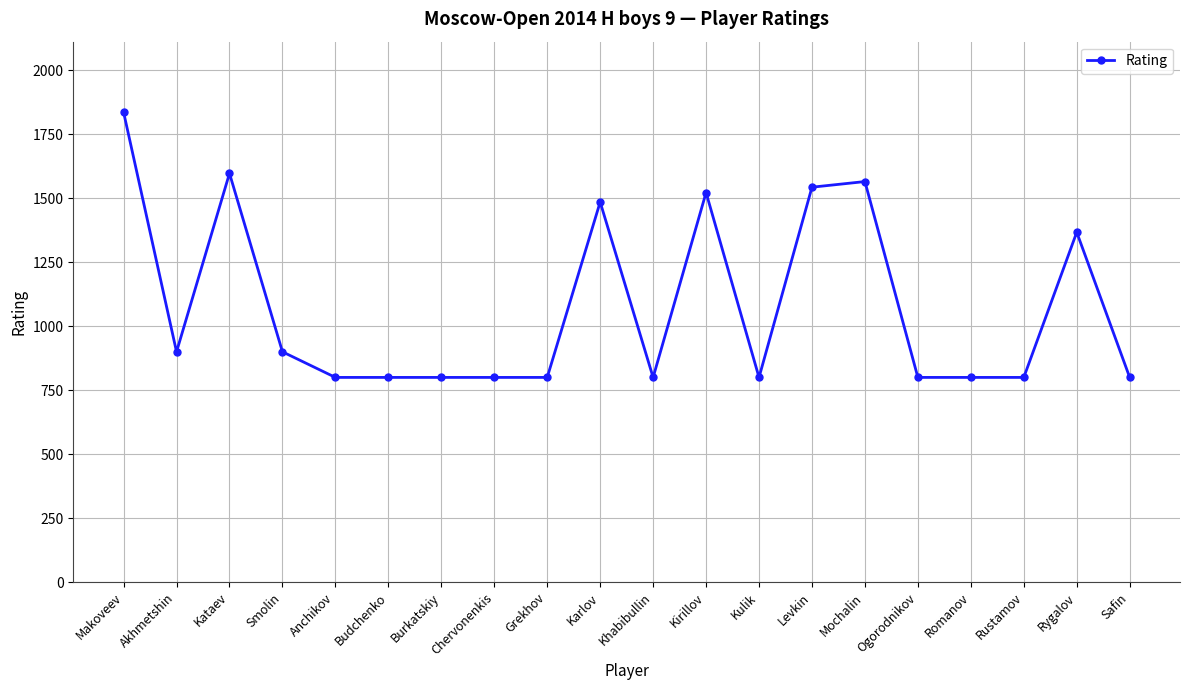

Read the value at Karlov, to the nearest 100.

1500